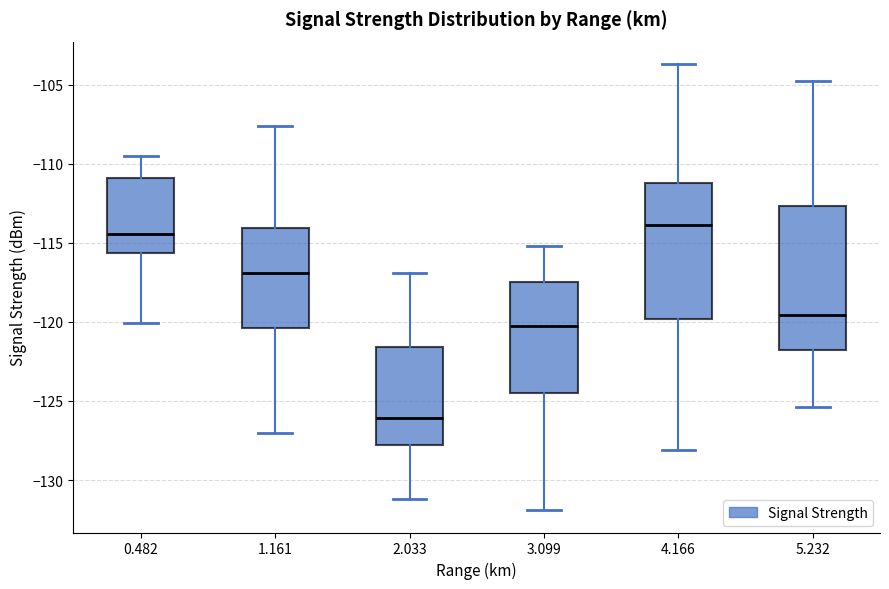

Which box has the highest median line?

4.166